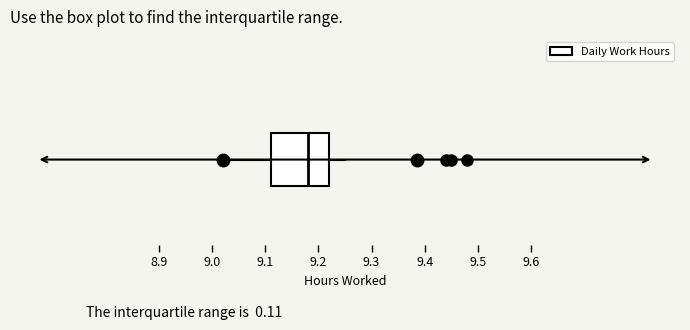

Transcribe this box plot: give where the median line is, the range the box spans, and where the two whiskers end, as read against the x-axis. The values are not printed on the chart, so give them approximately, as read against the axis.

median 9.18, box 9.11 to 9.22, whiskers 9.02 to 9.25